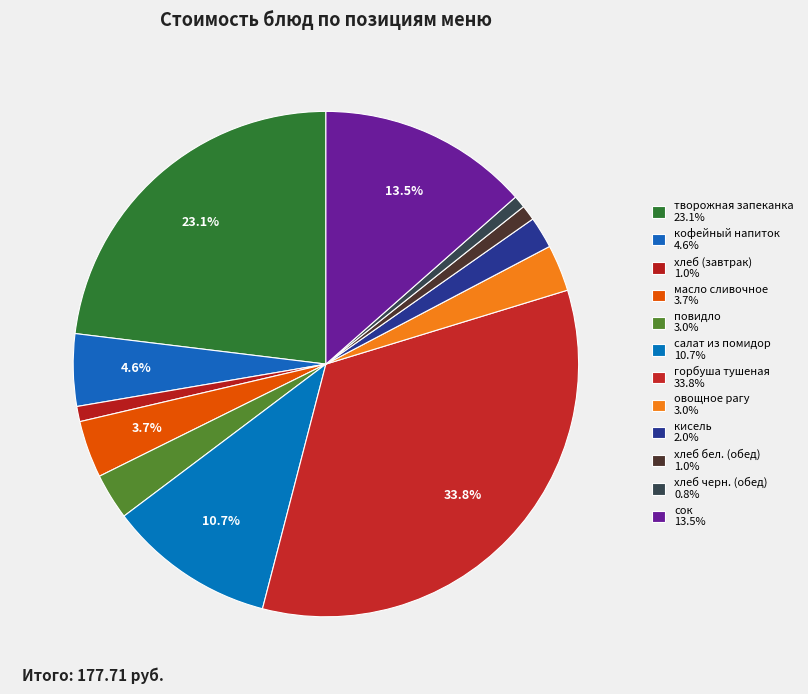

Which category has the biggest portion of the pie?

горбуша тушеная